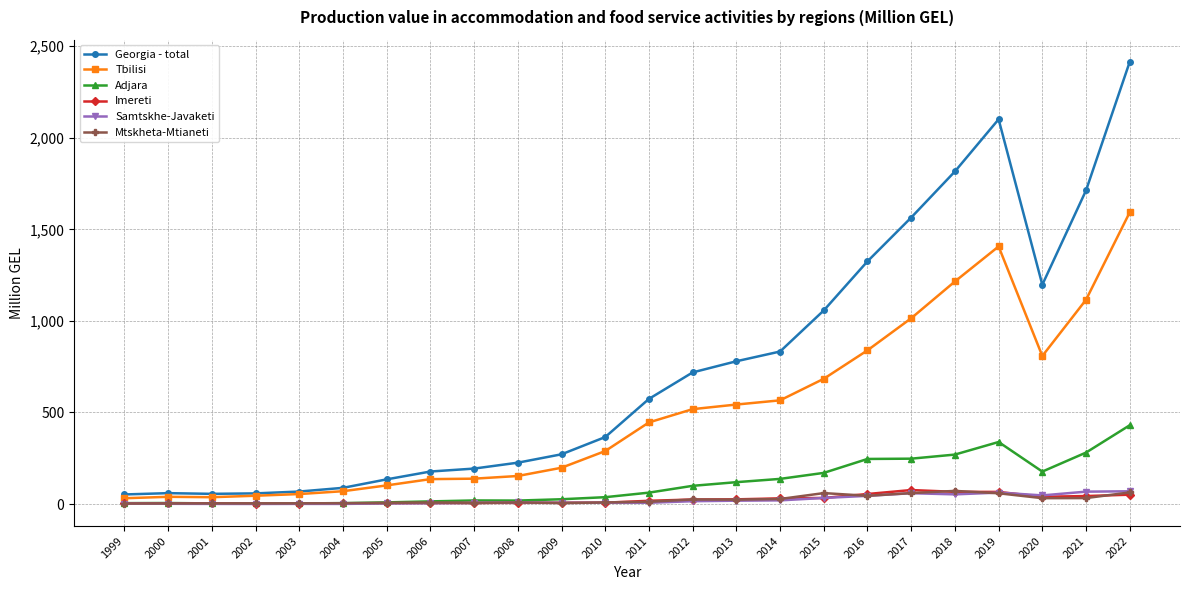

Read the Adjara value at 2002.

3.5